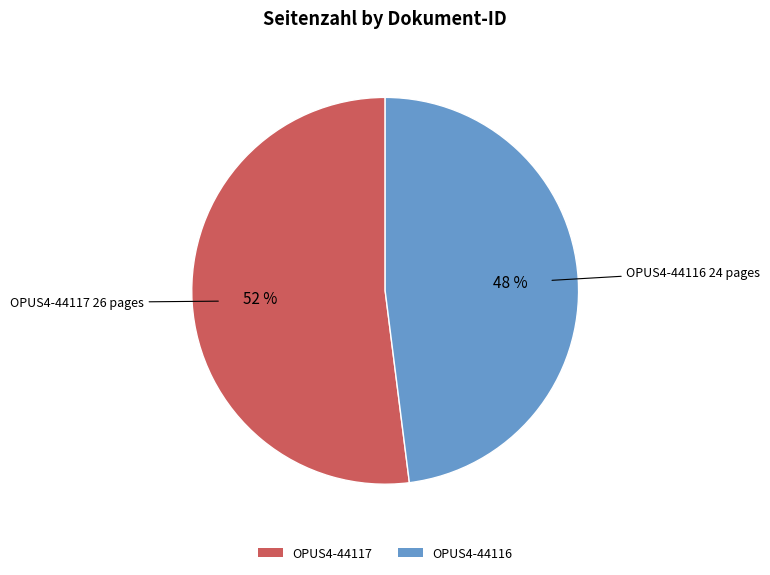

Does OPUS4-44117 represent more than half of the total?

Yes